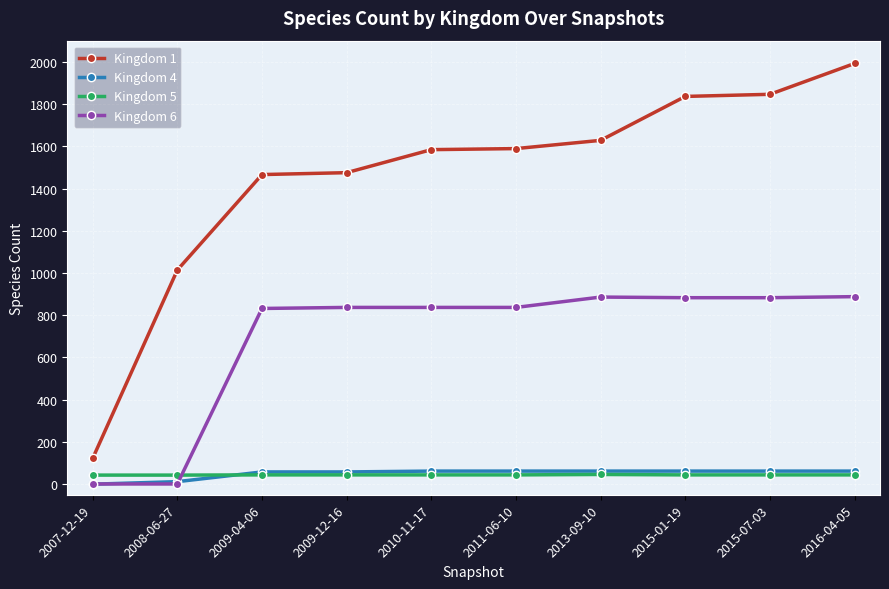

True or false: Kingdom 1 and Kingdom 6 cross at least once.

False